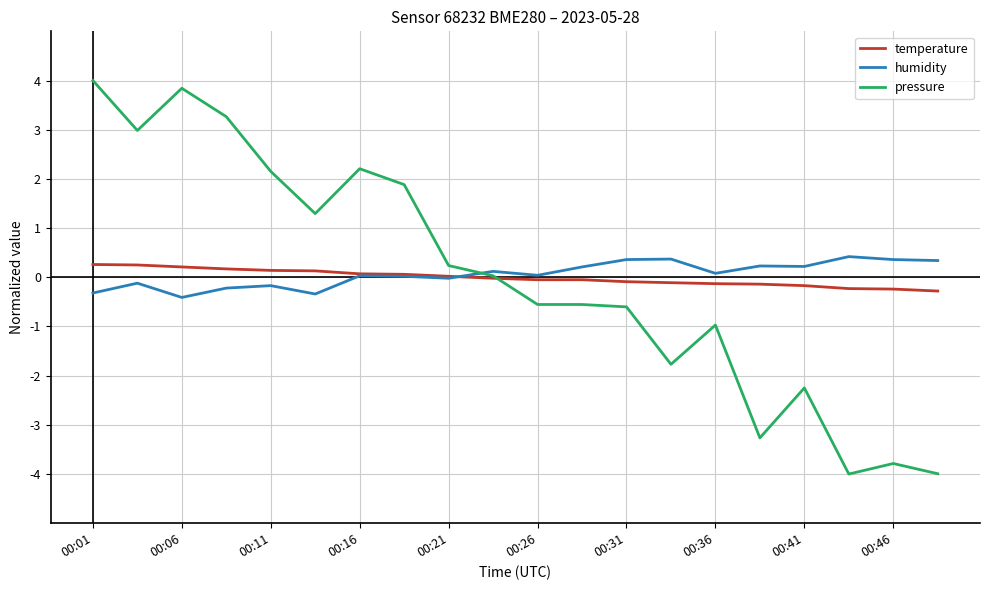

Which series has the largest range (max minus min)?

pressure